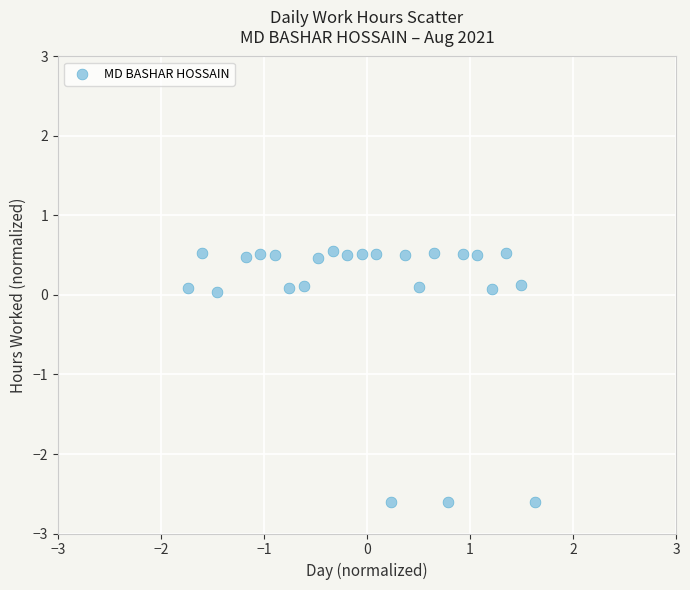

What is the range of X values (max minus min)?

3.4